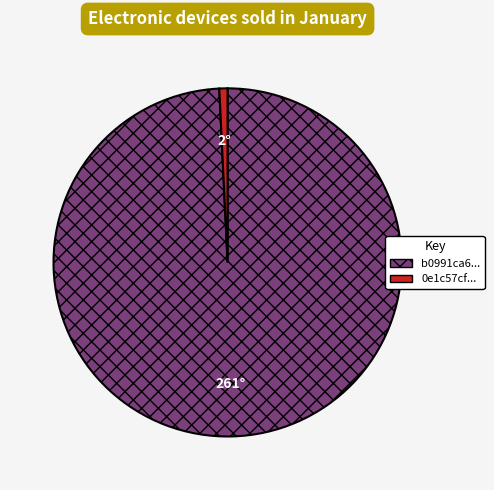

Is there any slice that represents more than half of the pie?

Yes